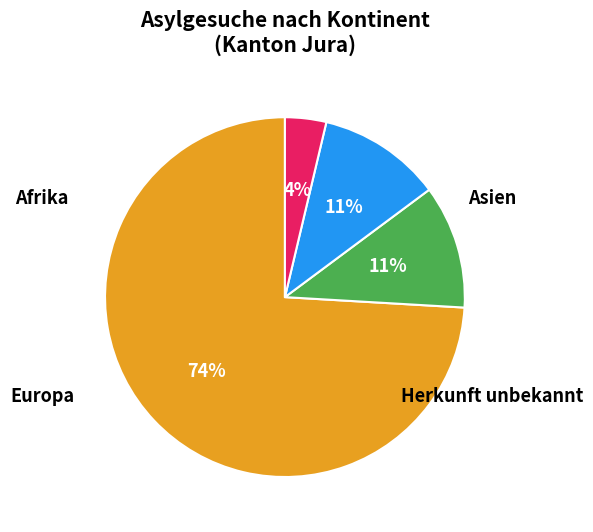

To the nearest percent, what is the difference between the largest and smallest slice percentages?

70%